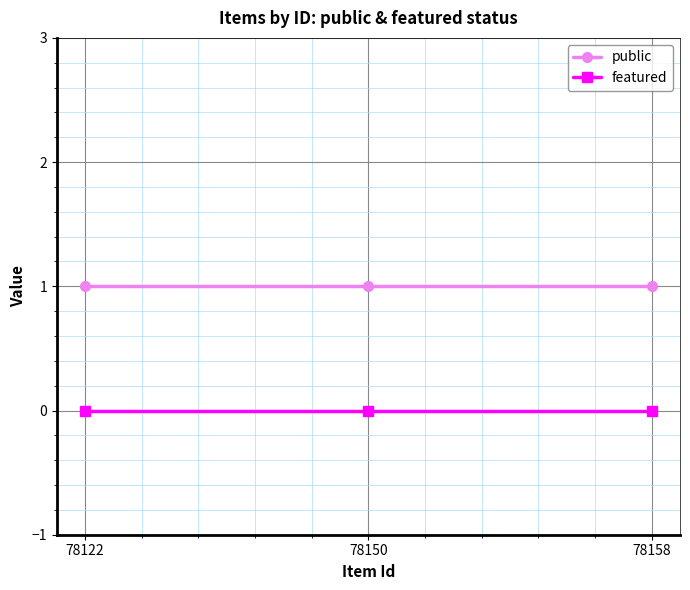

Which series has the largest total across all categories?

public